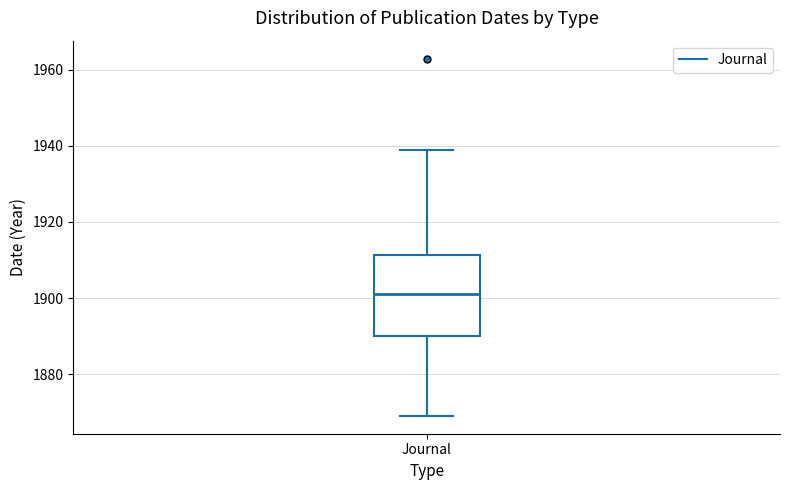

Read this box plot against the y-axis: the position of the median line, the range covered by the box, and the ends of both whiskers. The values are not printed on the chart, so give them approximately, as read against the axis.

median 1902, box 1890 to 1912, whiskers 1870 to 1940